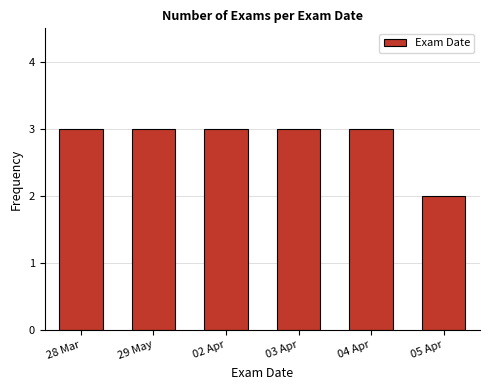

Reading left to right, list all the values displayed in this chart.

3	3	3	3	3	2